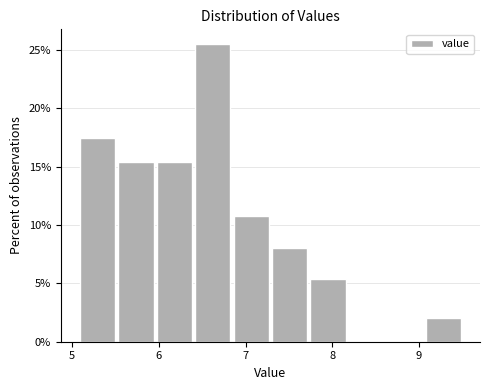

Reading left to right, transcribe this chart: for each bar, give the range it covers on the x-axis and its height. Neither the bar edges nor the heights are printed on the chart, so give them approximately, as read against the axes.

5.1 to 5.5: 17.5
5.5 to 6.0: 15.5
6.0 to 6.4: 15.5
6.4 to 6.8: 25.5
6.8 to 7.3: 10.5
7.3 to 7.7: 8.0
7.7 to 8.2: 5.5
8.2 to 8.6: 0
8.6 to 9.1: 0
9.1 to 9.5: 2.0